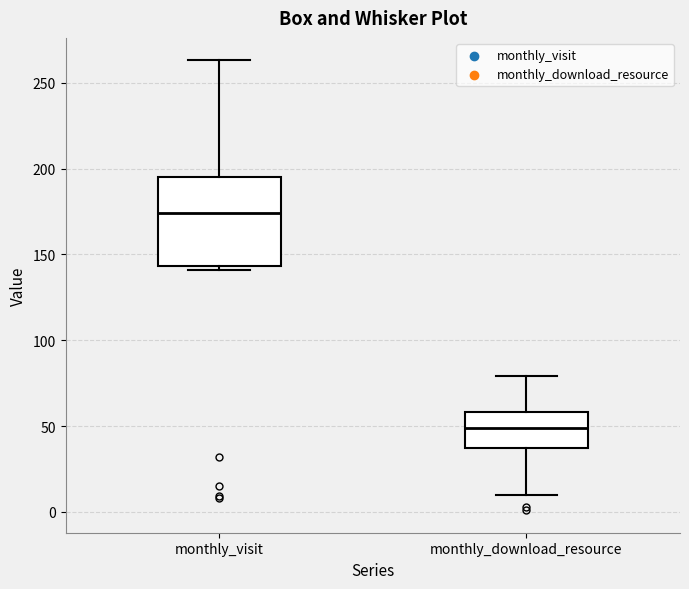

Where does the median line of the box for monthly_download_resource sit on the y-axis? The values are not printed on the chart, so give them approximately, as read against the axis.

50